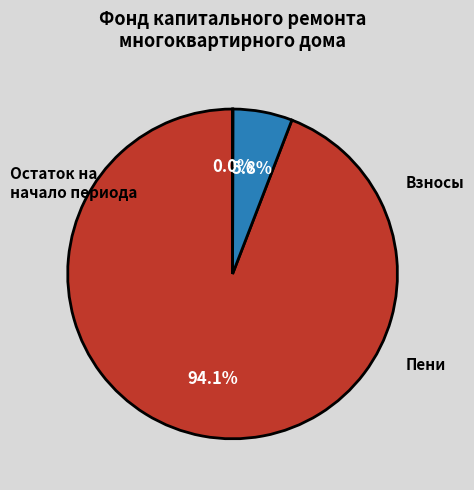

To the nearest percent, what is the difference between the largest and smallest slice percentages?

94%